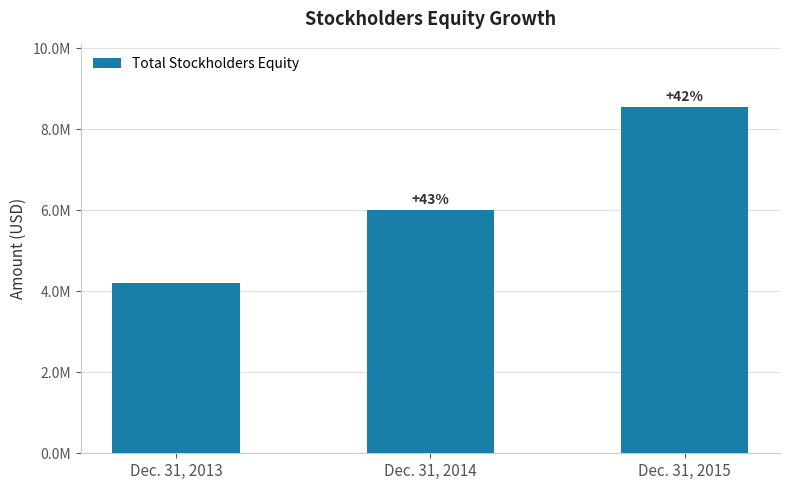

Reading left to right, extract all data points from this chart.

Dec. 31, 2013=4205735	Dec. 31, 2014=6007762	Dec. 31, 2015=8558977